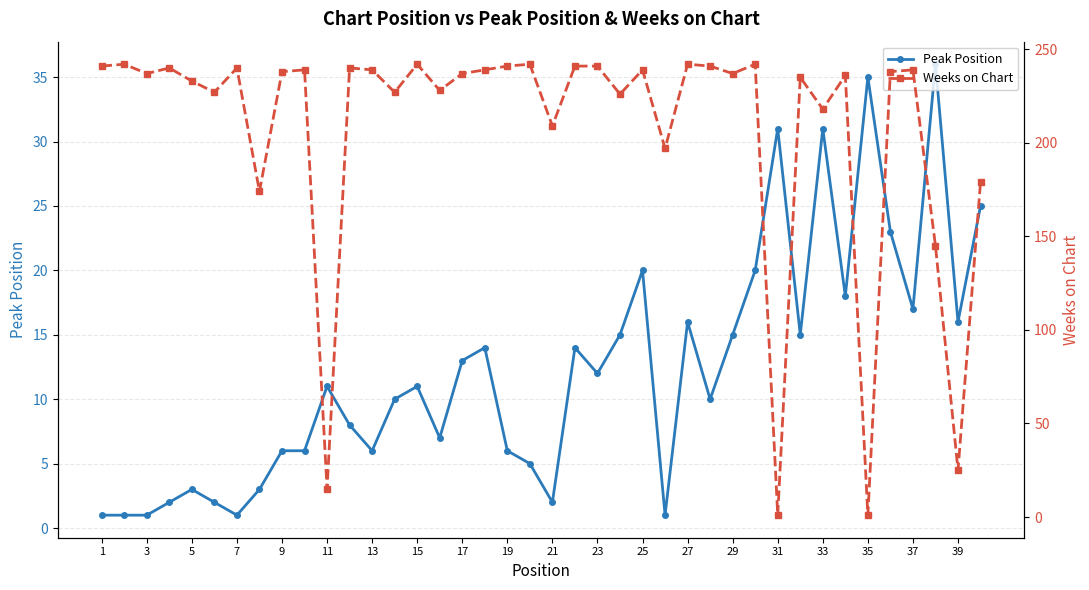

After their last crossing, which series has the higher values: Weeks on Chart or Peak Position?

Weeks on Chart